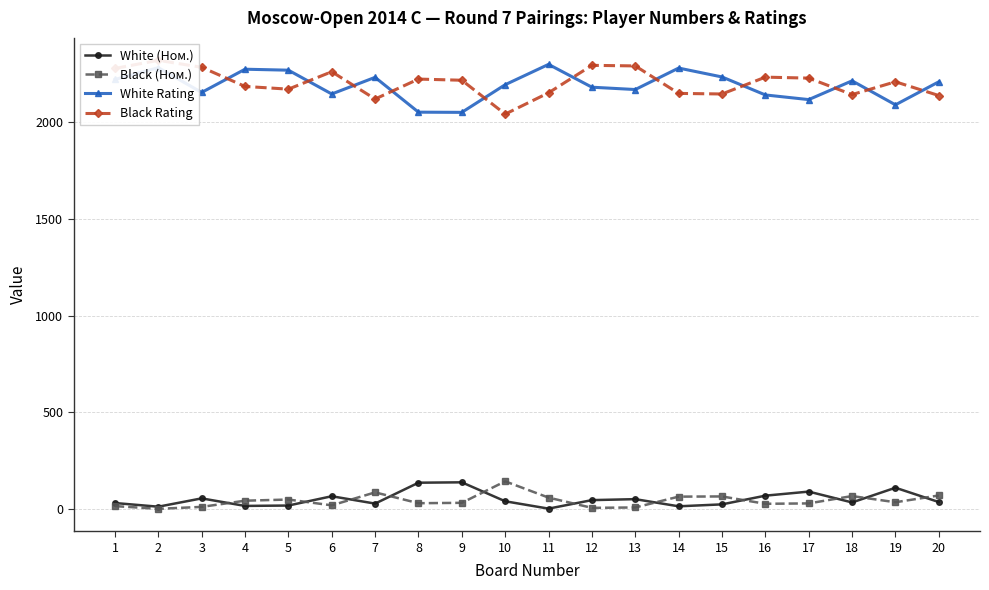

At which category is the sum across all series the highest?

2